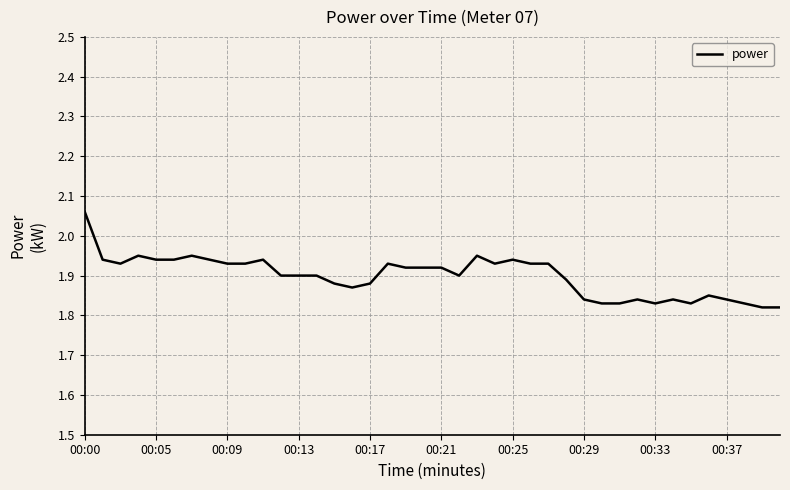

What is the value of the 33rd point from the left?

1.8